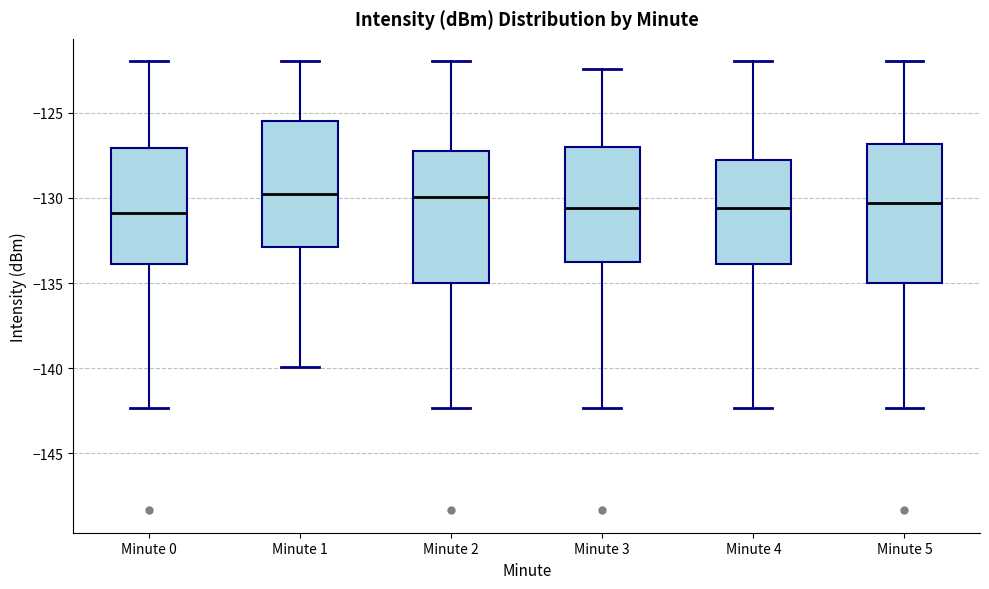

Reading left to right, read every box against the y-axis: the position of its median line, the range the box covers, and the ends of its whiskers. The values are not printed on the chart, so give them approximately, as read against the axis.

Minute 0: median -131.0, box -134.0 to -127.0, whiskers -142.5 to -122.0
Minute 1: median -130.0, box -133.0 to -125.5, whiskers -140.0 to -122.0
Minute 2: median -130.0, box -135.0 to -127.0, whiskers -142.5 to -122.0
Minute 3: median -130.5, box -133.5 to -127.0, whiskers -142.5 to -122.5
Minute 4: median -130.5, box -134.0 to -128.0, whiskers -142.5 to -122.0
Minute 5: median -130.5, box -135.0 to -127.0, whiskers -142.5 to -122.0